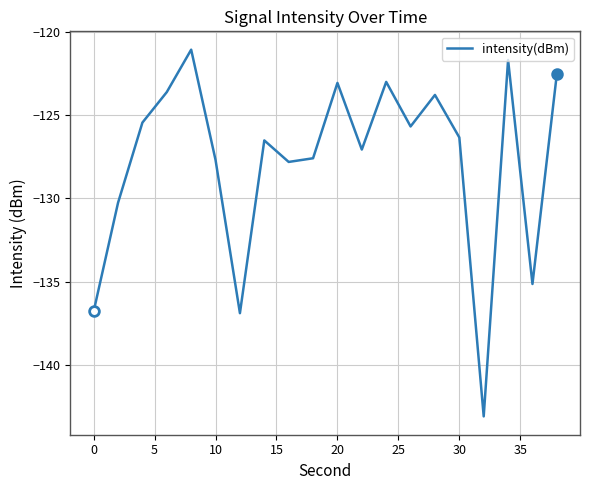

What is the average value?

-127.8